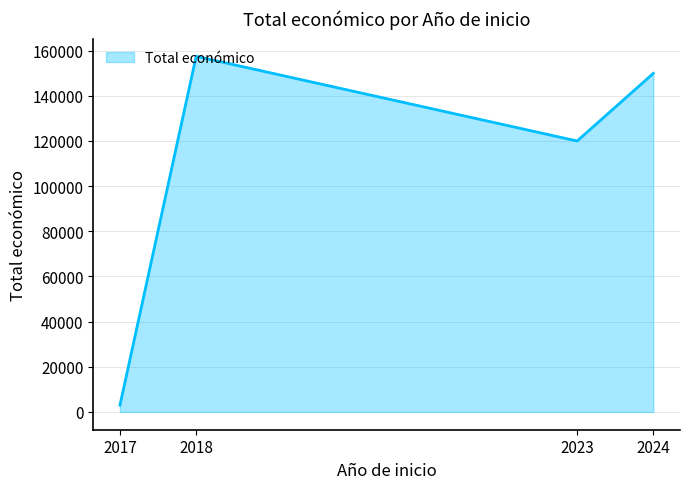

What is the sum of all values?

430450